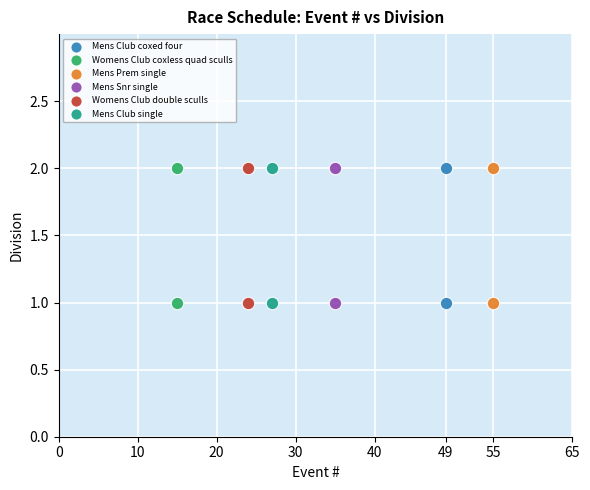

What are all the series names shown in the legend?

Mens Club coxed four, Womens Club coxless quad sculls, Mens Prem single, Mens Snr single, Womens Club double sculls, Mens Club single